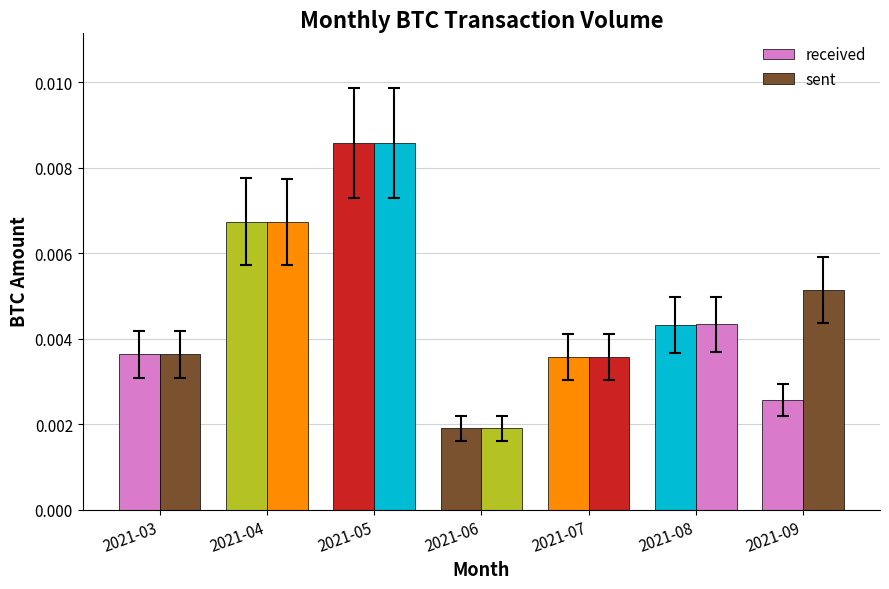

Rank the categories by received value from highest to lowest.

2021-05, 2021-04, 2021-08, 2021-03, 2021-07, 2021-09, 2021-06